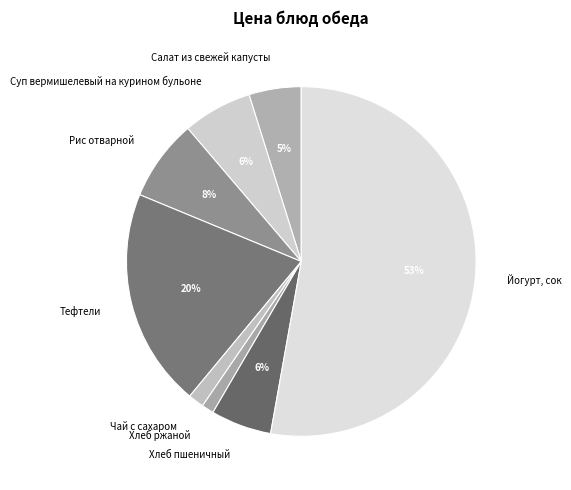

To the nearest percent, what is the difference between the Тефтели and Салат из свежей капусты slice percentages?

15%